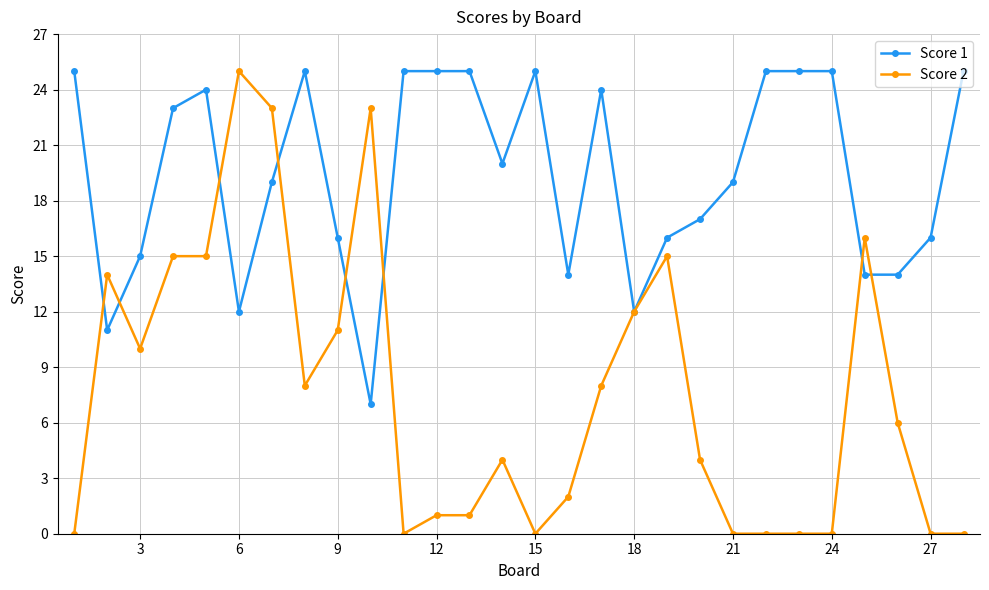

Is this an area chart (filled region under the line)?

No